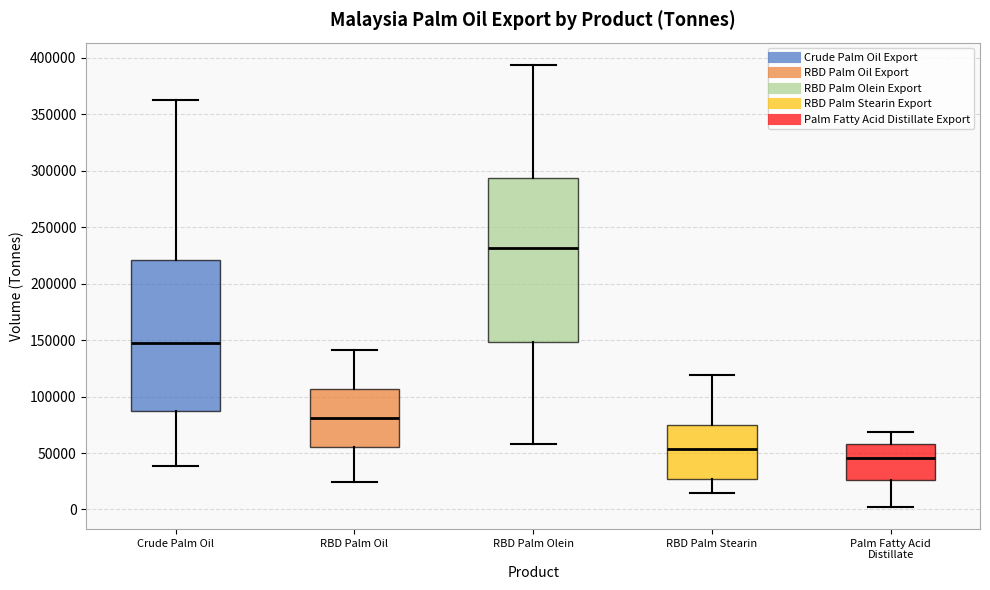

Reading left to right, read every box against the y-axis: the position of its median line, the range the box covers, and the ends of its whiskers. The values are not printed on the chart, so give them approximately, as read against the axis.

Crude Palm Oil: median 145000, box 85000 to 220000, whiskers 40000 to 360000
RBD Palm Oil: median 80000, box 55000 to 105000, whiskers 25000 to 140000
RBD Palm Olein: median 230000, box 150000 to 295000, whiskers 60000 to 395000
RBD Palm Stearin: median 55000, box 25000 to 75000, whiskers 15000 to 120000
Palm Fatty Acid Distillate: median 45000, box 25000 to 60000, whiskers 0 to 70000